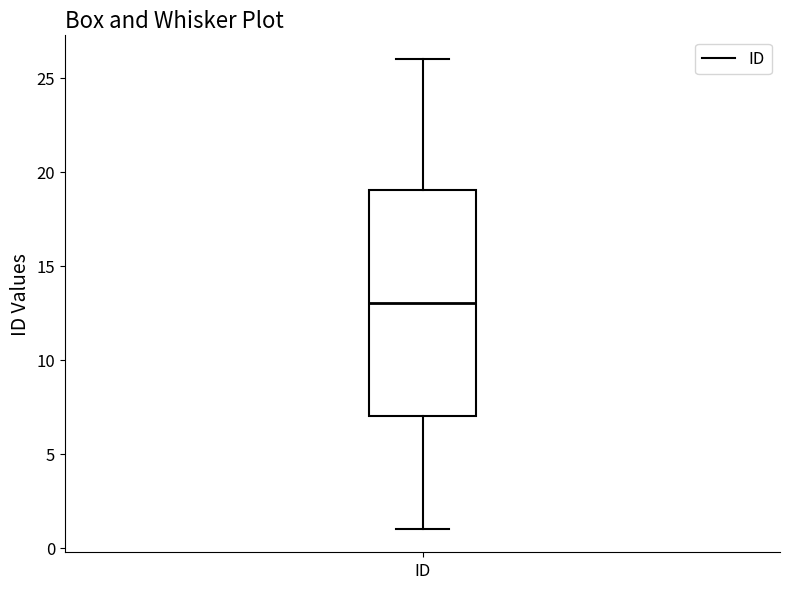

Transcribe this box plot: give where the median line is, the range the box spans, and where the two whiskers end, as read against the y-axis. The values are not printed on the chart, so give them approximately, as read against the axis.

median 13, box 7 to 19, whiskers 1 to 26